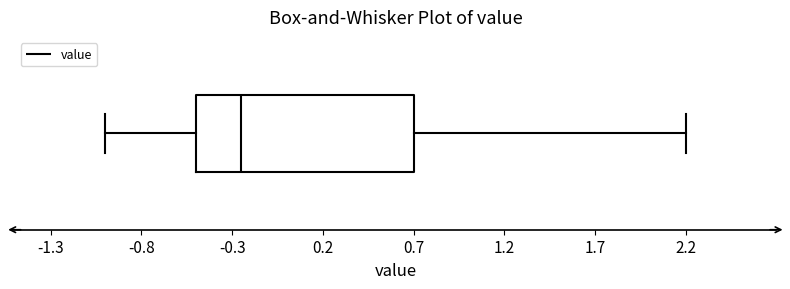

Where does the right whisker of the box end on the x-axis? The values are not printed on the chart, so give them approximately, as read against the axis.

2.20